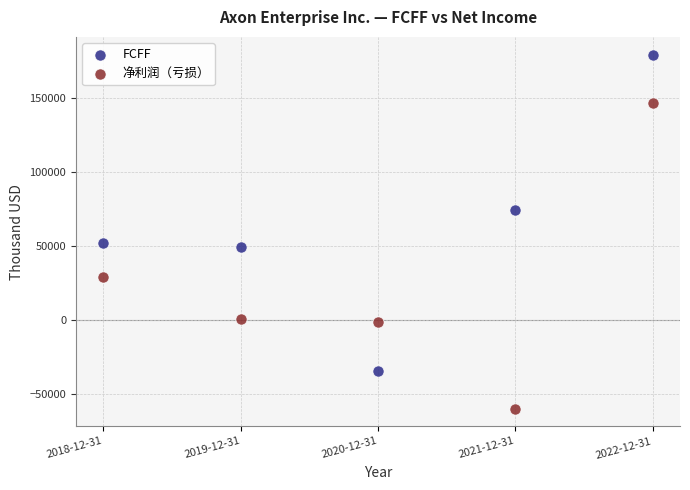

What is the X range (max minus min) for the scatter plot?

4